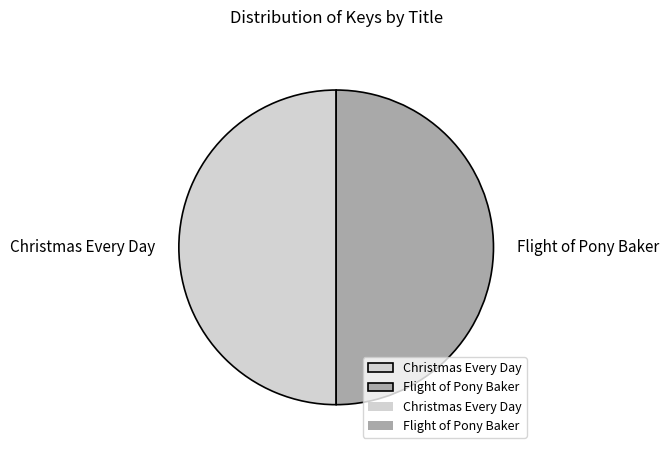

True or false: Flight of Pony Baker accounts for 50% of the total.

True